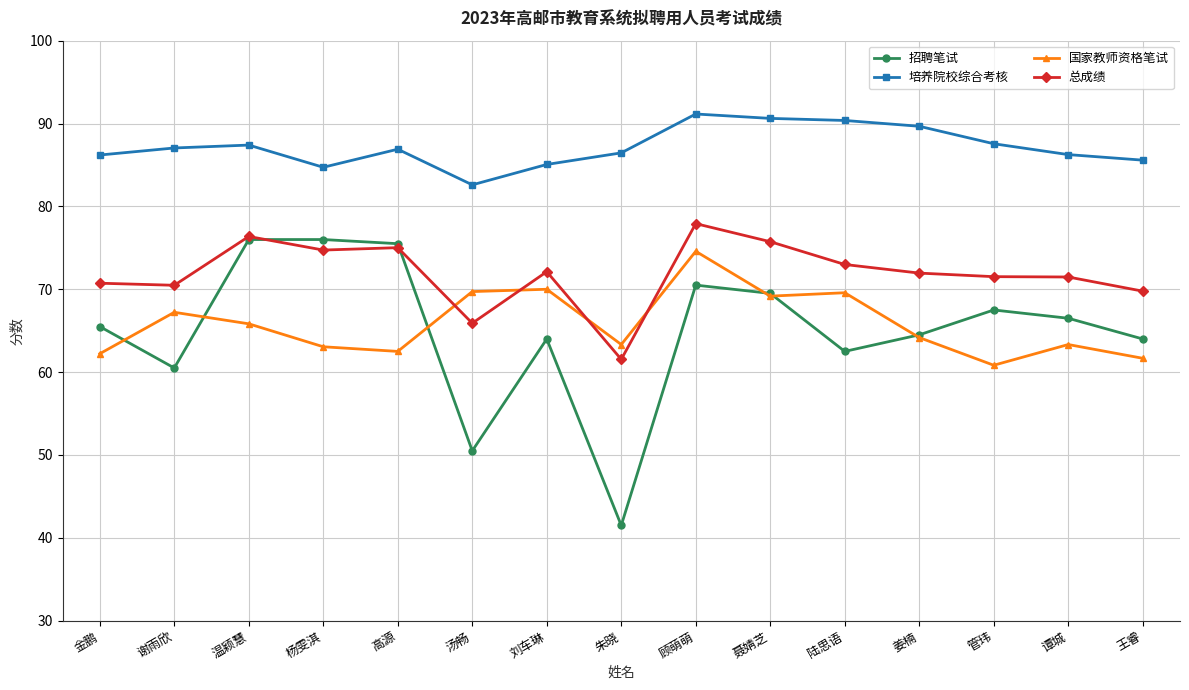

What is the average value of the 国家教师资格笔试 series?

65.8